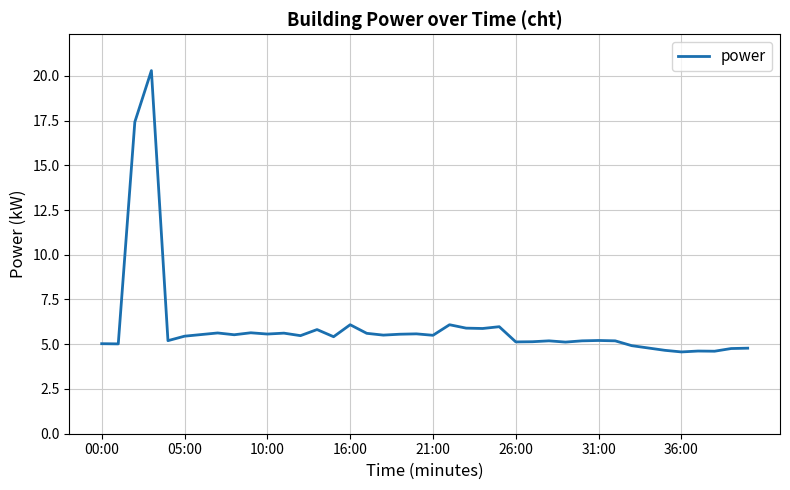

True or false: the data has more than 1 interior local peaks.

True